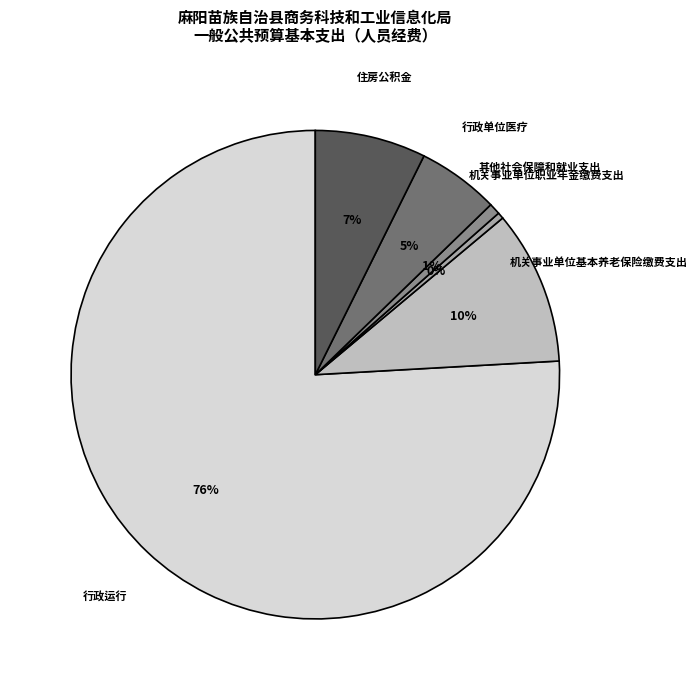

Which slice is the smallest?

机关事业单位职业年金缴费支出